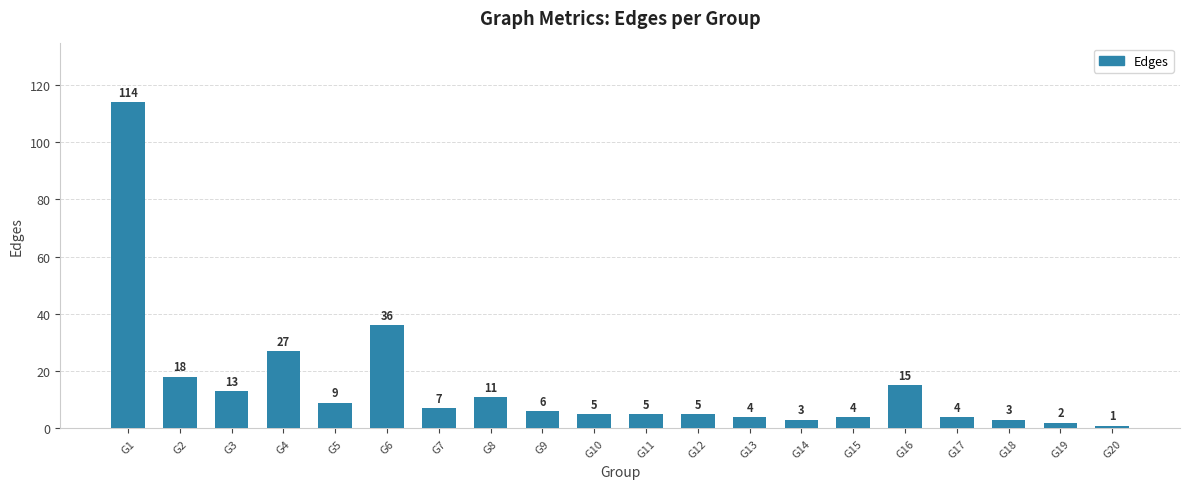

At which category does the chart reach its minimum across all series?

G20